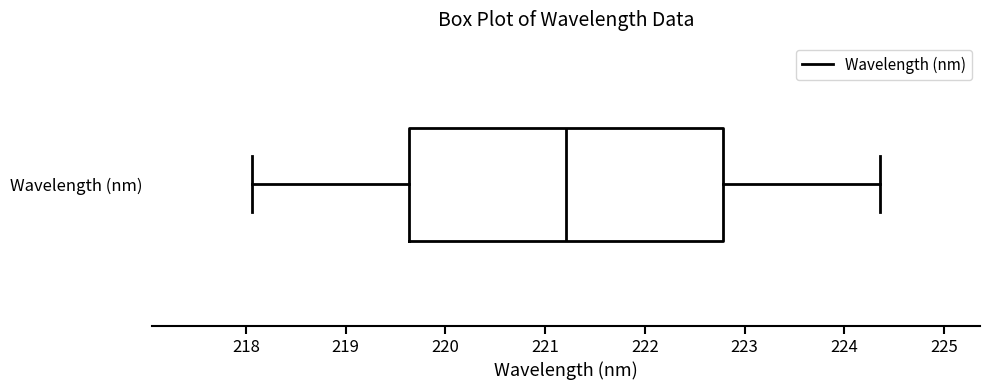

Where does the right whisker of the box for Wavelength (nm) end on the x-axis? The values are not printed on the chart, so give them approximately, as read against the axis.

224.4